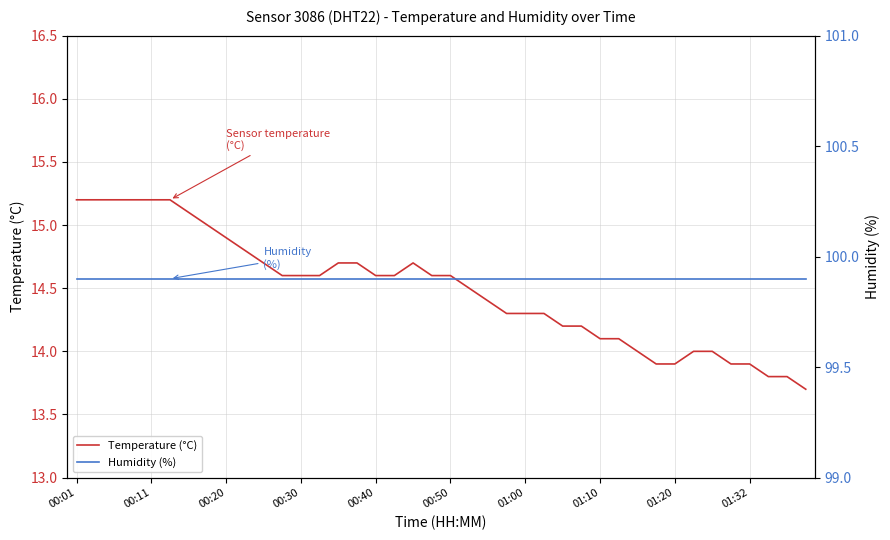

The Temperature (°C) series shows 20.3 at 37. True or false?

False